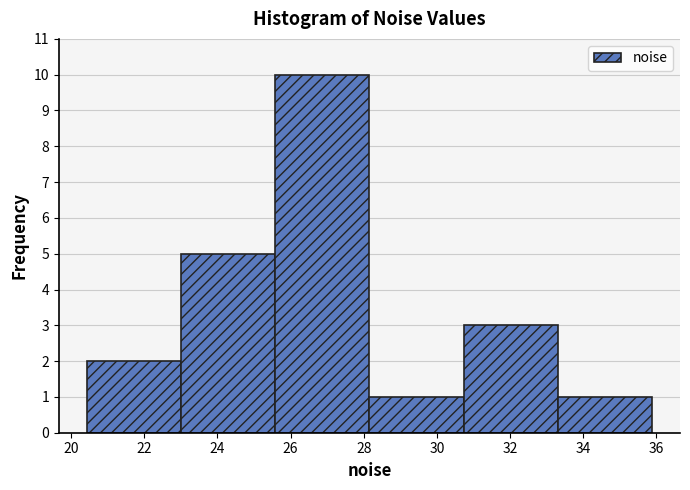

Reading left to right, list every bar in this chart as the range it spans on the x-axis followed by its height. Neither the bar edges nor the heights are printed on the chart, so give them approximately, as read against the axes.

20.4 to 23.0: 2
23.0 to 25.6: 5
25.6 to 28.2: 10
28.2 to 30.8: 1
30.8 to 33.2: 3
33.2 to 35.8: 1